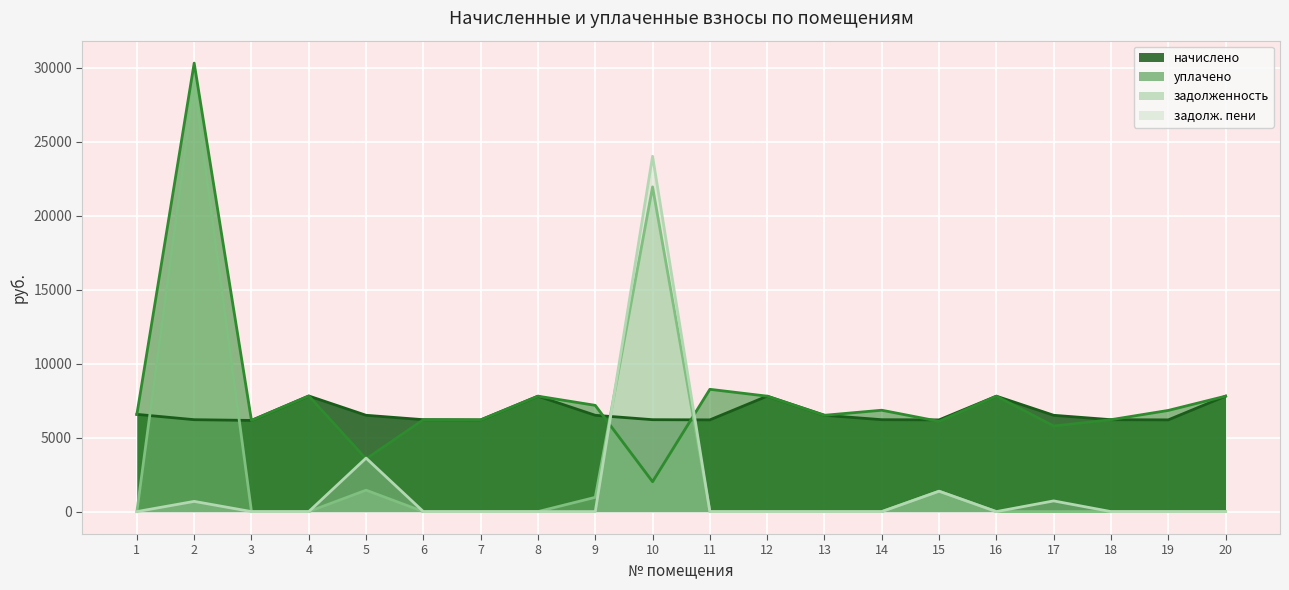

Reading right to left, transcribe all the data shown in this chart.

начислено: 7799.8	6197.6	6210.0	6508.1	7799.8	6197.6	6210.0	6508.1	7799.8	6197.6	6210.0	6508.1	7799.8	6197.6	6210.0	6508.1	7812.1	6160.3	6210.0	6570.2
уплачено: 7799.8	6836.3	6210.0	5785.0	7799.8	6097.8	6850.0	6508.1	7799.8	8263.4	2020.0	7178.8	7799.8	6197.6	6210.0	3563.2	7812.1	6160.3	30305.0	6570.2
задолженность: 0.0	0.0	0.0	0.0	0.0	1377.2	0.0	0.0	0.0	0.0	21940.0	964.2	0.0	0.0	0.0	1446.2	0.0	0.0	28925.0	0.0
задолж. пени: 0.0	0.0	0.0	723.1	0.0	1377.2	0.0	0.0	0.0	0.0	24010.0	0.0	0.0	0.0	0.0	3615.6	0.0	0.0	690.0	0.0